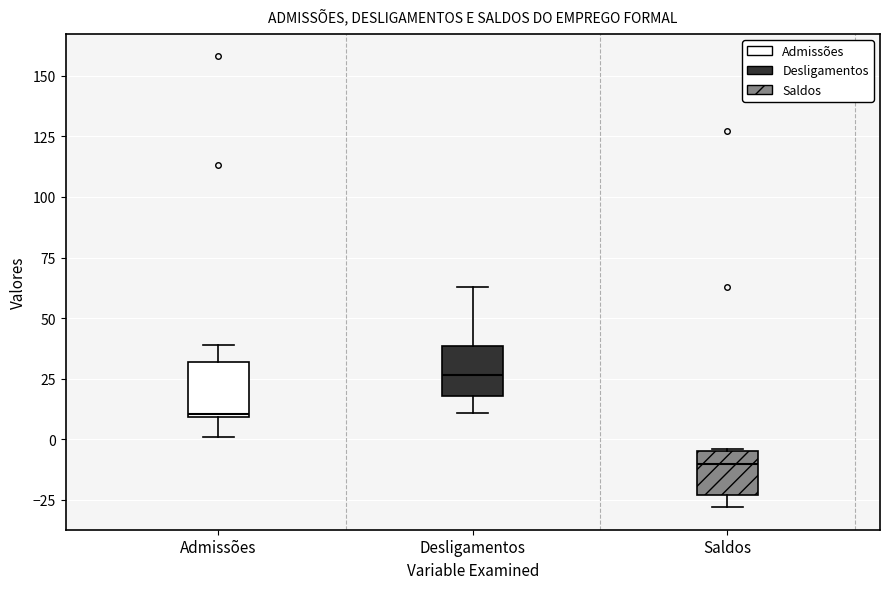

Reading left to right, transcribe this box plot: for each box, give where its median line is, the range the box spans, and where its two whiskers end, as read against the y-axis. The values are not printed on the chart, so give them approximately, as read against the axis.

Admissões: median 10, box 10 to 30, whiskers 0 to 40
Desligamentos: median 25, box 20 to 40, whiskers 10 to 65
Saldos: median -10, box -25 to -5, whiskers -30 to -5